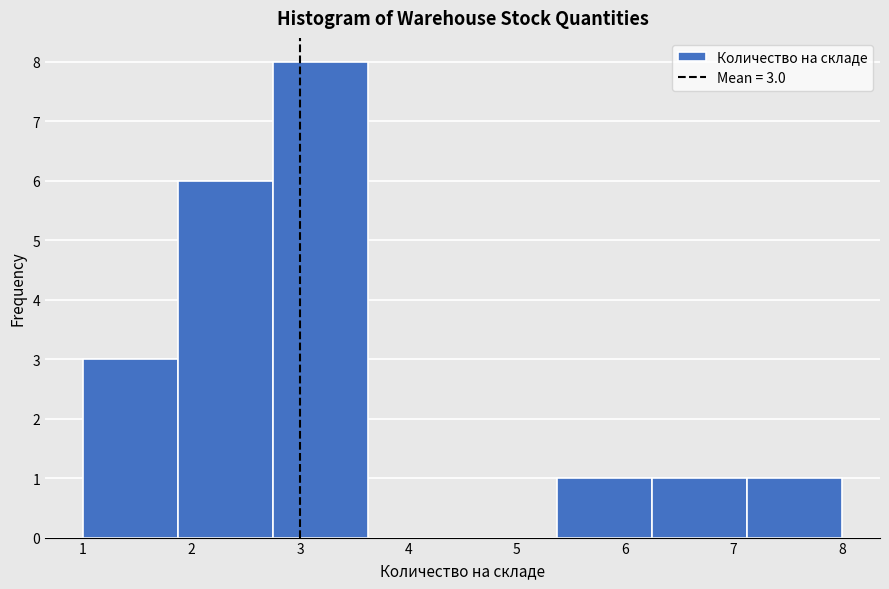

Which range on the x-axis has the tallest bar?

2.8 to 3.6